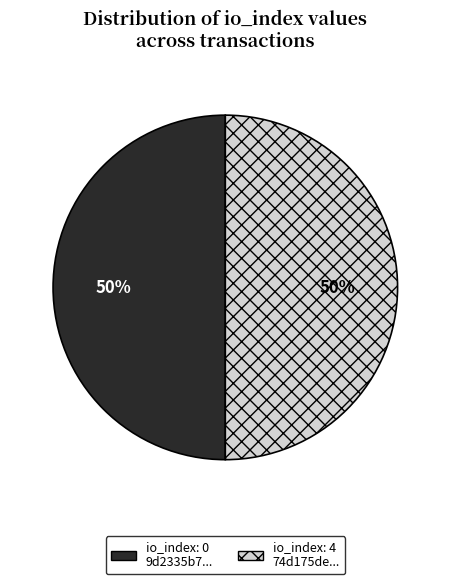

The io_index: 0 9d2335b7... slice represents 50% of the pie. True or false?

True